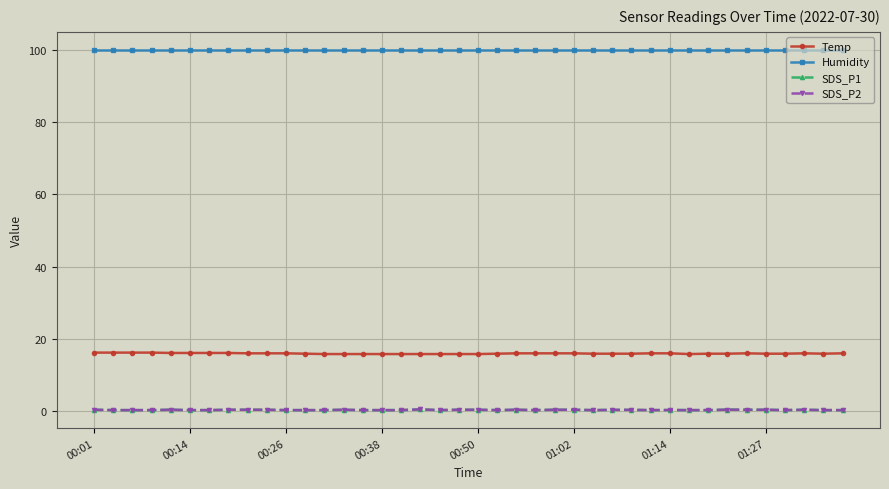

Which series has the largest total across all categories?

Humidity